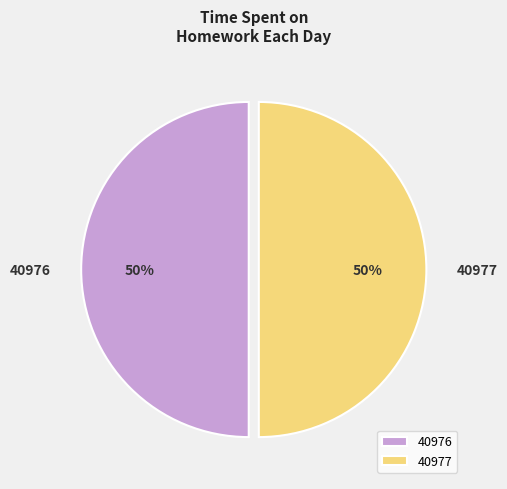

Is the sum of 40976 and 40977 greater than half?

Yes